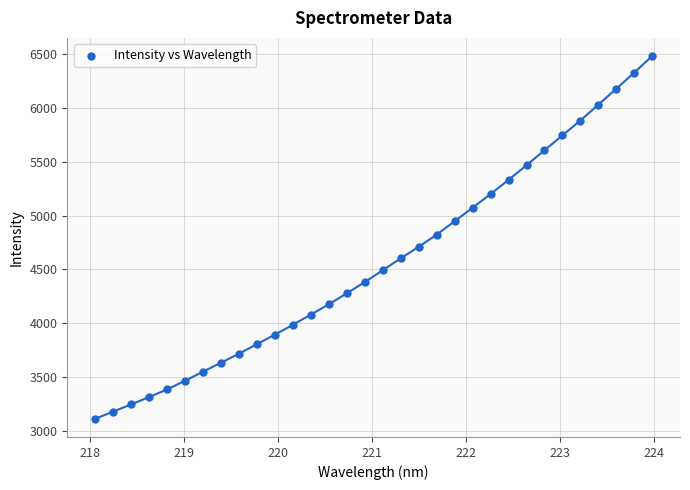

What is the range of X values (max minus min)?

5.9